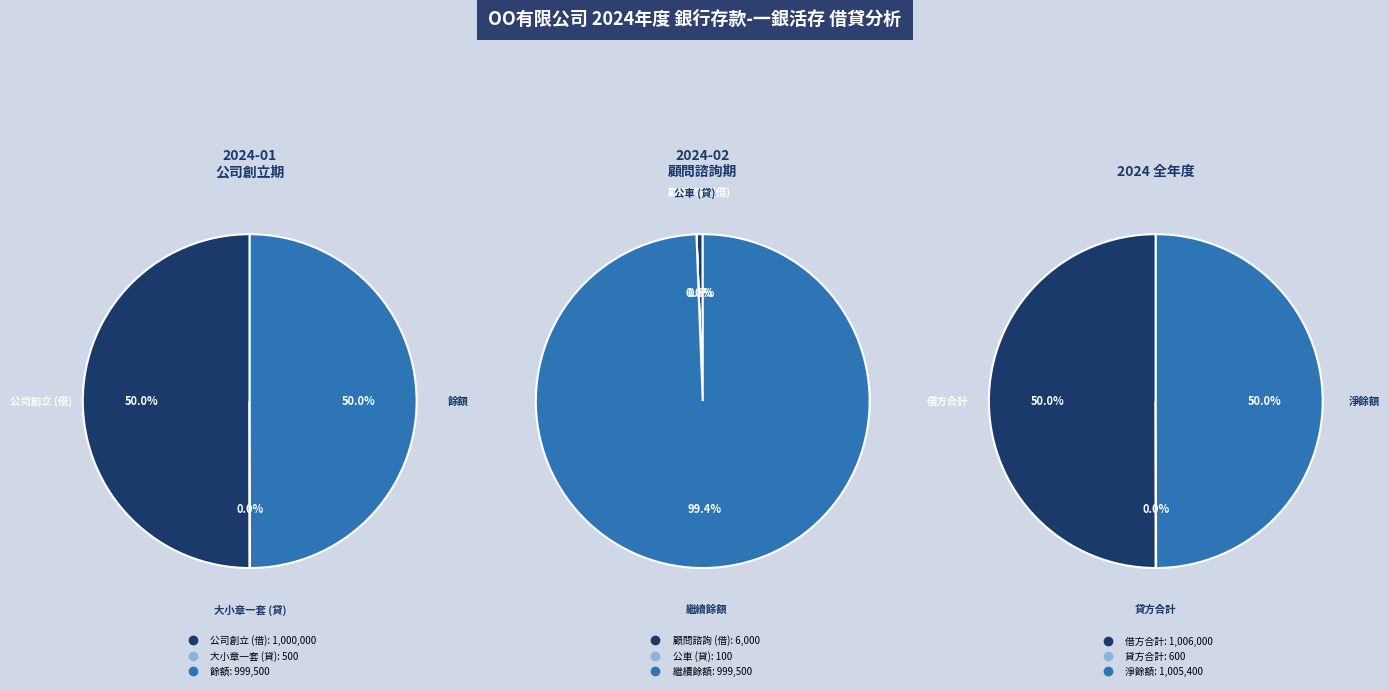

Is the sum of 大小章一套 and 公司創立 greater than half?

Yes